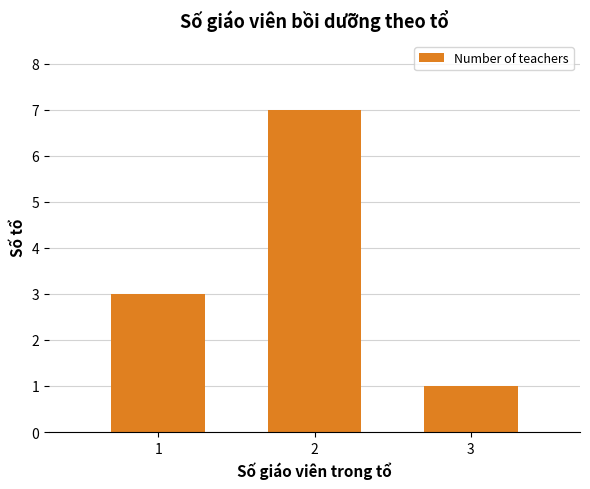

Reading left to right, list all the values displayed in this chart.

1=3	2=7	3=1